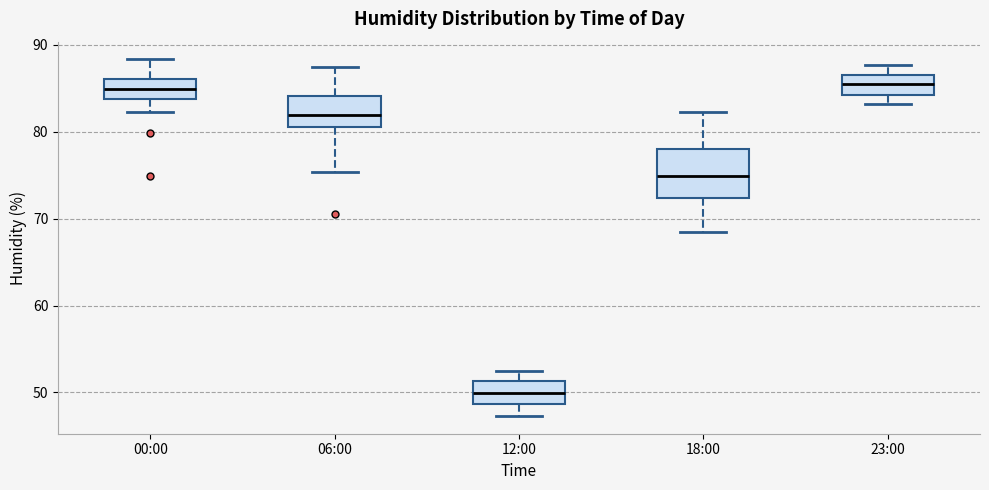

Reading left to right, read every box against the y-axis: the position of its median line, the range the box covers, and the ends of its whiskers. The values are not printed on the chart, so give them approximately, as read against the axis.

00:00: median 85, box 84 to 86, whiskers 82 to 88
06:00: median 82, box 81 to 84, whiskers 75 to 87
12:00: median 50, box 49 to 51, whiskers 47 to 53
18:00: median 75, box 72 to 78, whiskers 69 to 82
23:00: median 86, box 84 to 87, whiskers 83 to 88